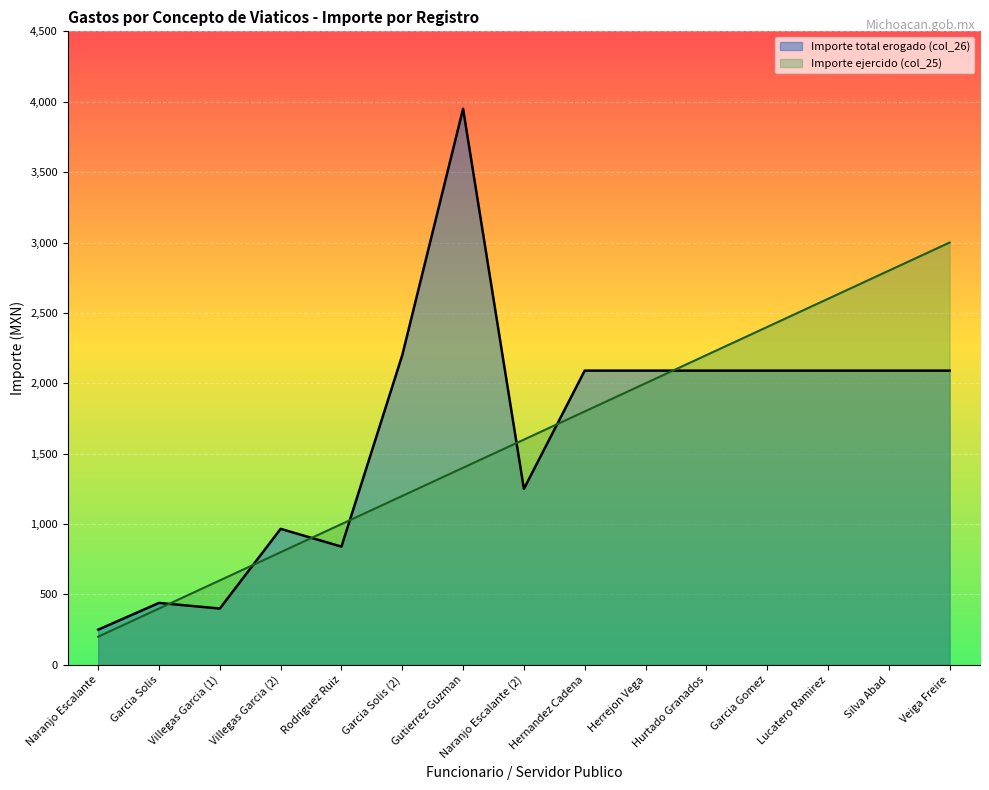

Between Villegas Garcia (1) and Hernandez Cadena, which series saw the biggest shift?

Importe total erogado (col_26)